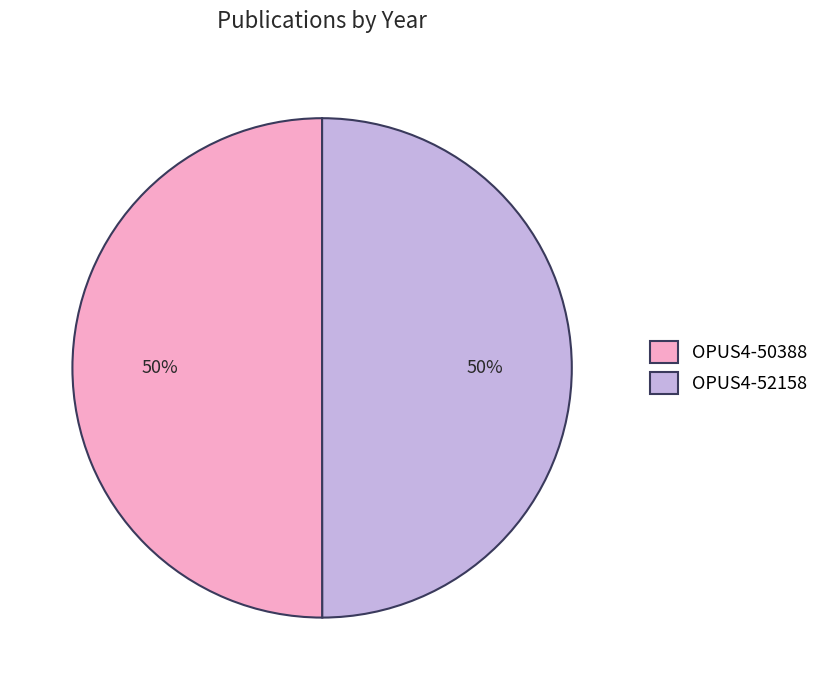

The OPUS4-52158 slice represents 59% of the pie. True or false?

False